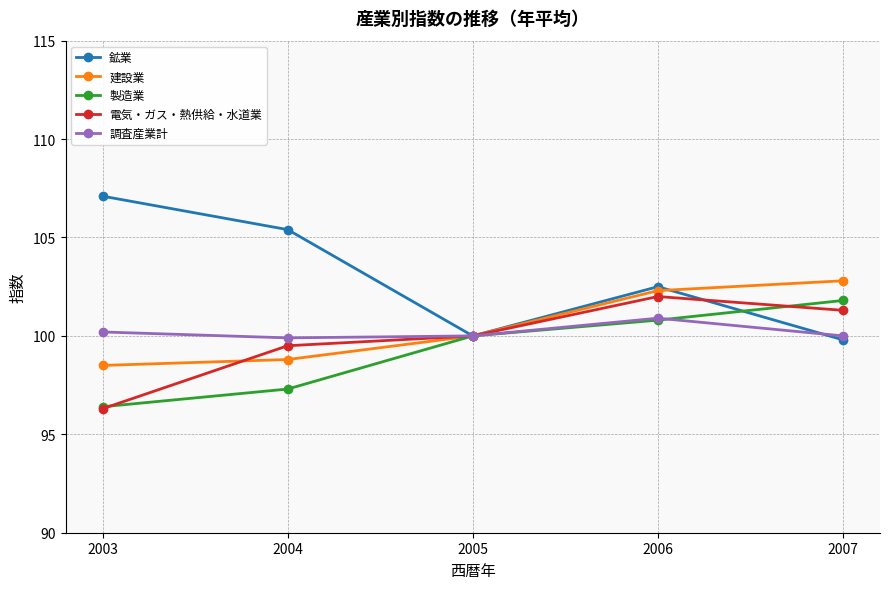

What is the value of the 製造業 point at the 2nd from the left?

97.3